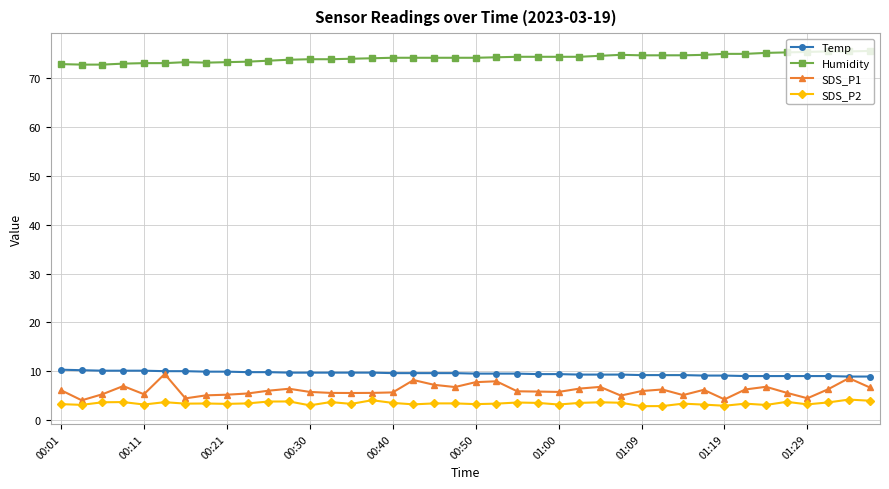

What is the lowest value of the SDS_P2 series?

2.8